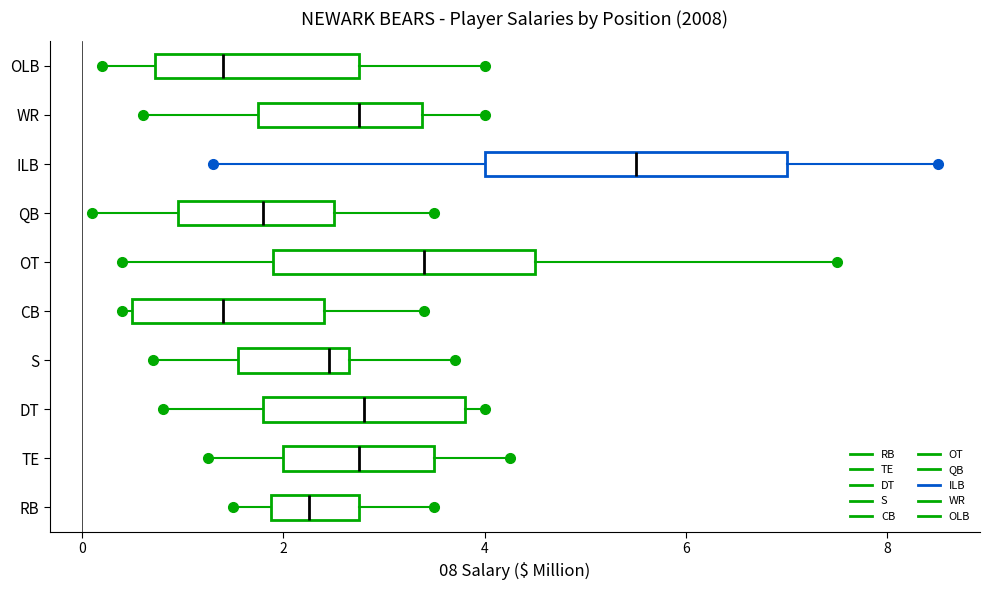

Where does the median line of the box for OLB sit on the x-axis? The values are not printed on the chart, so give them approximately, as read against the axis.

1.4